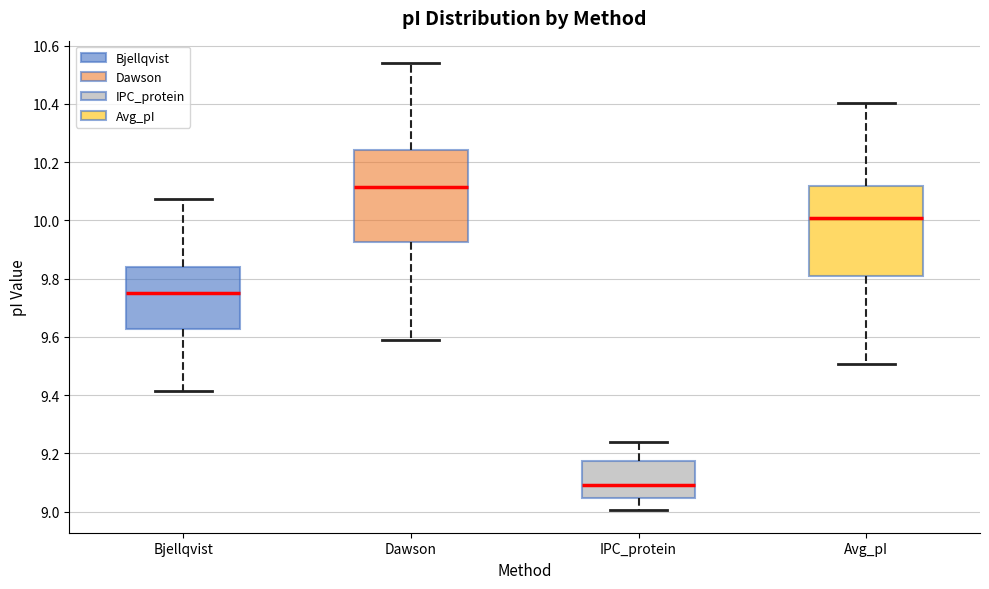

Reading left to right, transcribe this box plot: for each box, give where its median line is, the range the box spans, and where its two whiskers end, as read against the y-axis. The values are not printed on the chart, so give them approximately, as read against the axis.

Bjellqvist: median 9.76, box 9.62 to 9.84, whiskers 9.42 to 10.08
Dawson: median 10.12, box 9.92 to 10.24, whiskers 9.58 to 10.54
IPC_protein: median 9.10, box 9.04 to 9.18, whiskers 9.00 to 9.24
Avg_pI: median 10.00, box 9.80 to 10.12, whiskers 9.50 to 10.40